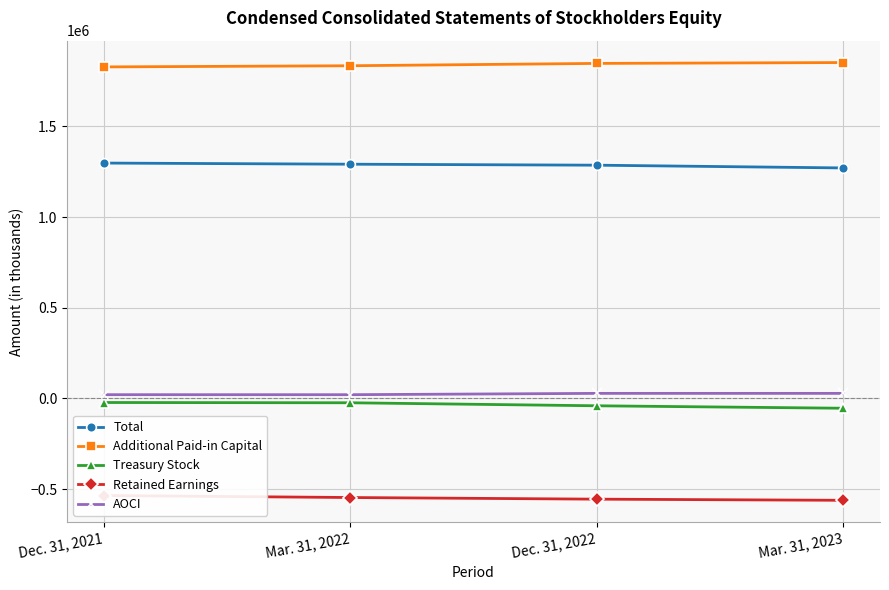

Between Mar. 31, 2022 and Mar. 31, 2023, which is larger?

Mar. 31, 2022